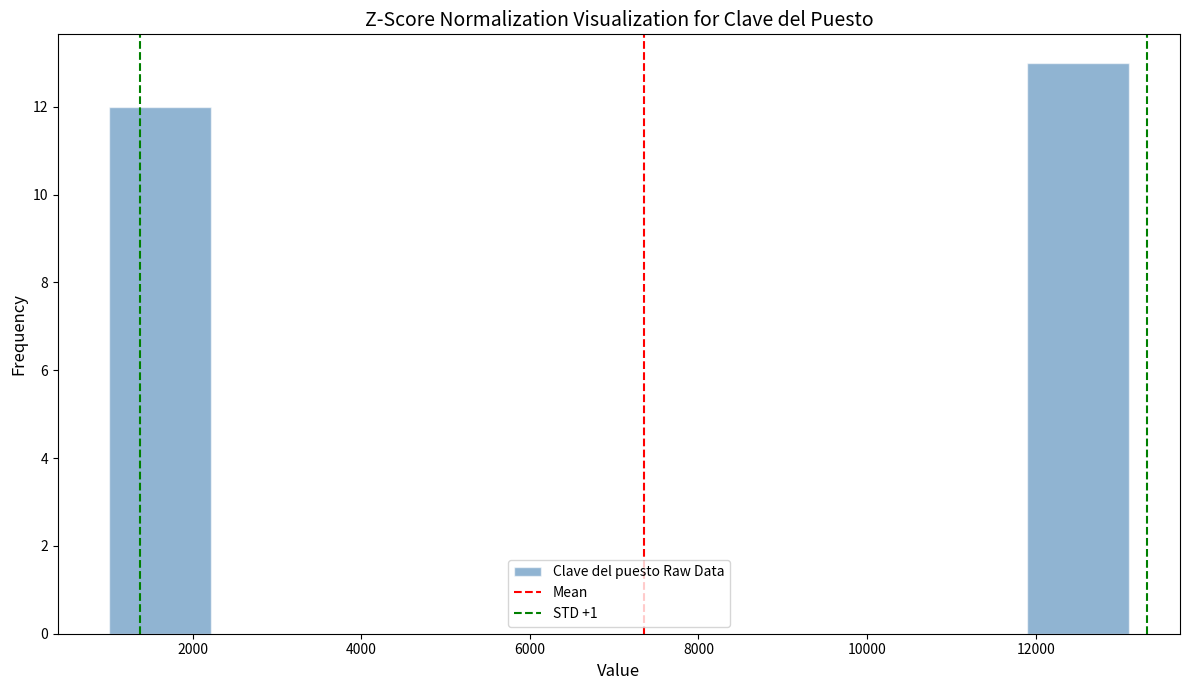

Reading left to right, transcribe this chart: for each bar, give the range it covers on the x-axis and its height. Neither the bar edges nor the heights are printed on the chart, so give them approximately, as read against the axes.

1000 to 2200: 12
2200 to 3400: 0
3400 to 4600: 0
4600 to 5800: 0
5800 to 7000: 0
7000 to 8200: 0
8200 to 9400: 0
9400 to 10600: 0
10600 to 11800: 0
11800 to 13200: 13